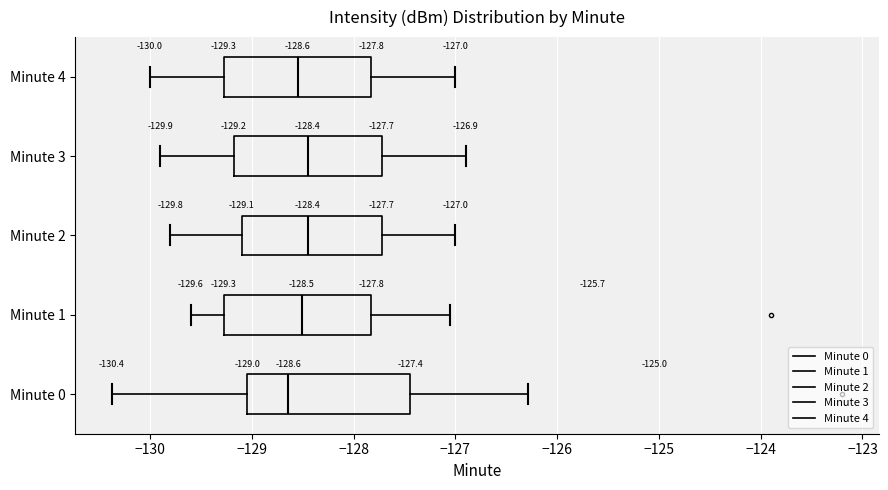

Comparing the boxes themselves (not the whiskers), which one is the widest?

Minute 0